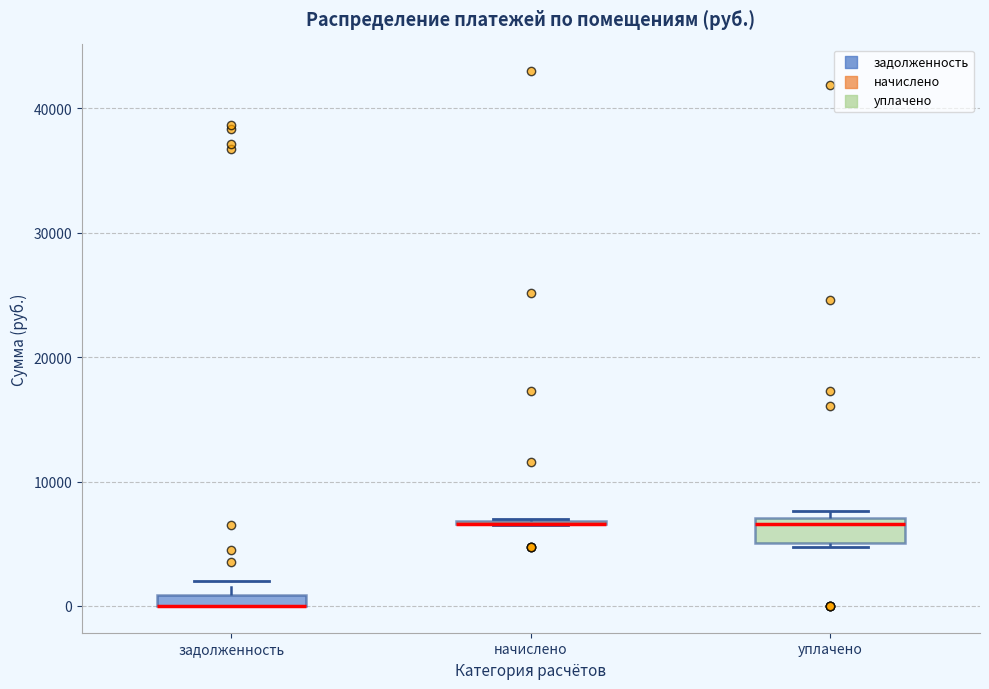

Where is the upper edge of the box for уплачено on the y-axis? The values are not printed on the chart, so give them approximately, as read against the axis.

7000